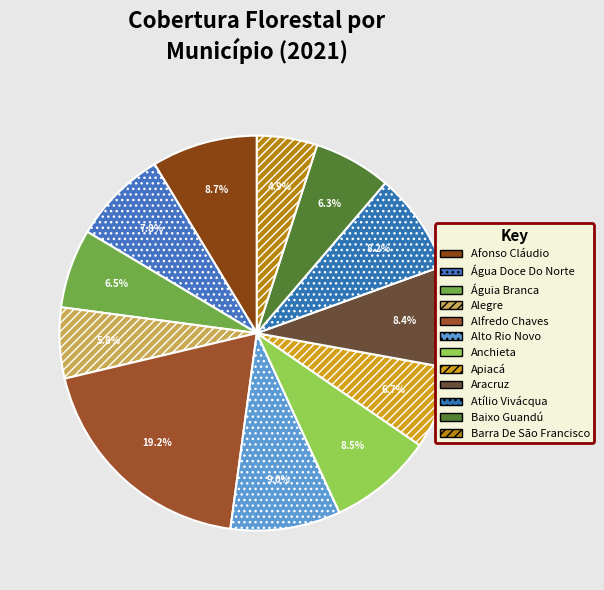

Does any single category account for the majority?

No